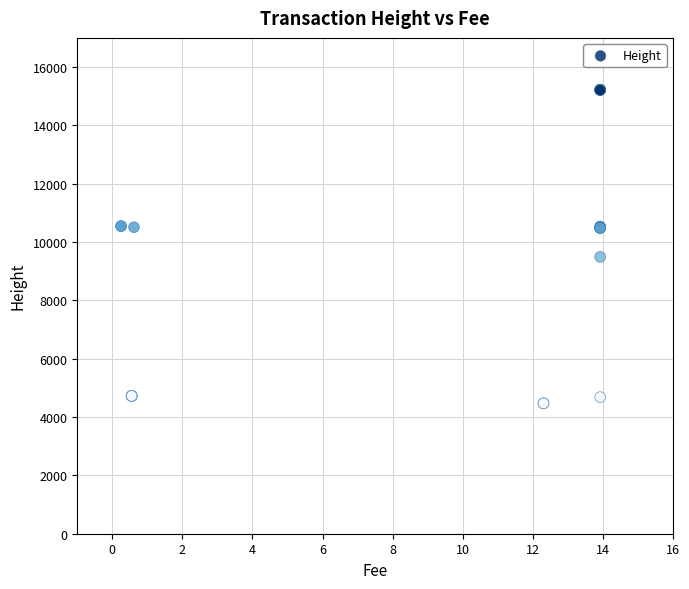

What Y value in the scatter plot is closest to 9845?

9493